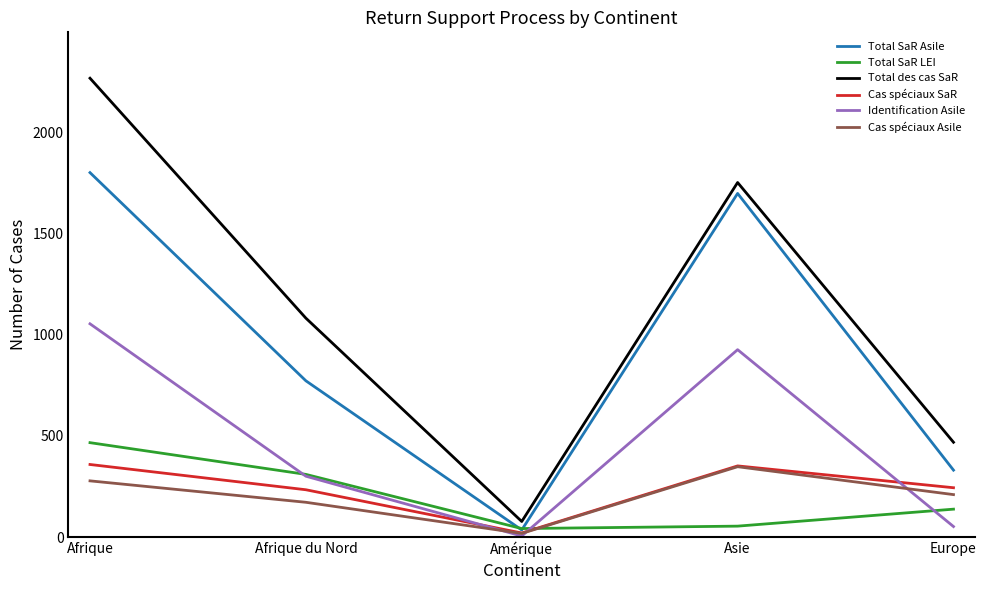

Between Afrique and Asie, which series saw the biggest shift?

Total des cas SaR